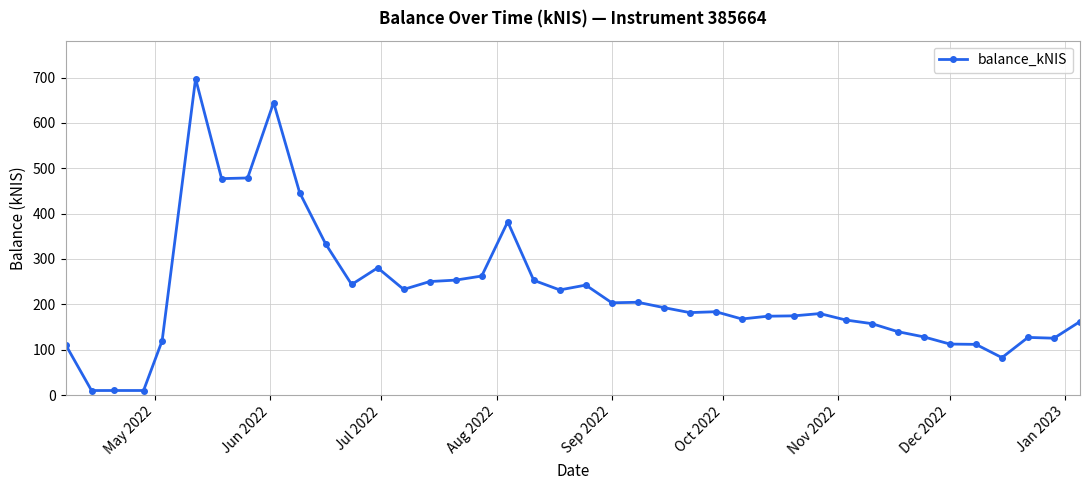

What is the value of the 15th point from the left?

250.2